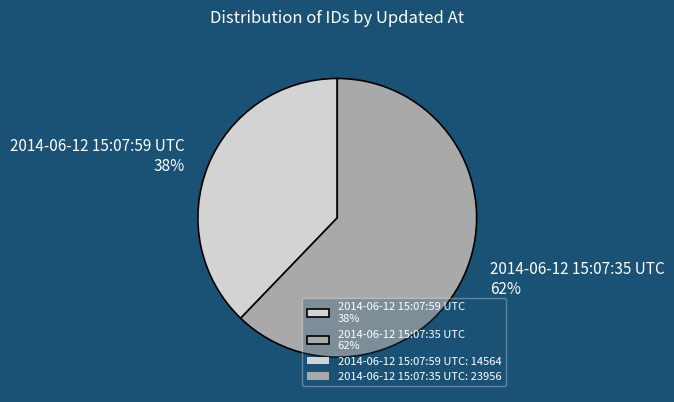

Is 2014-06-12 15:07:35 UTC the majority of the pie?

Yes